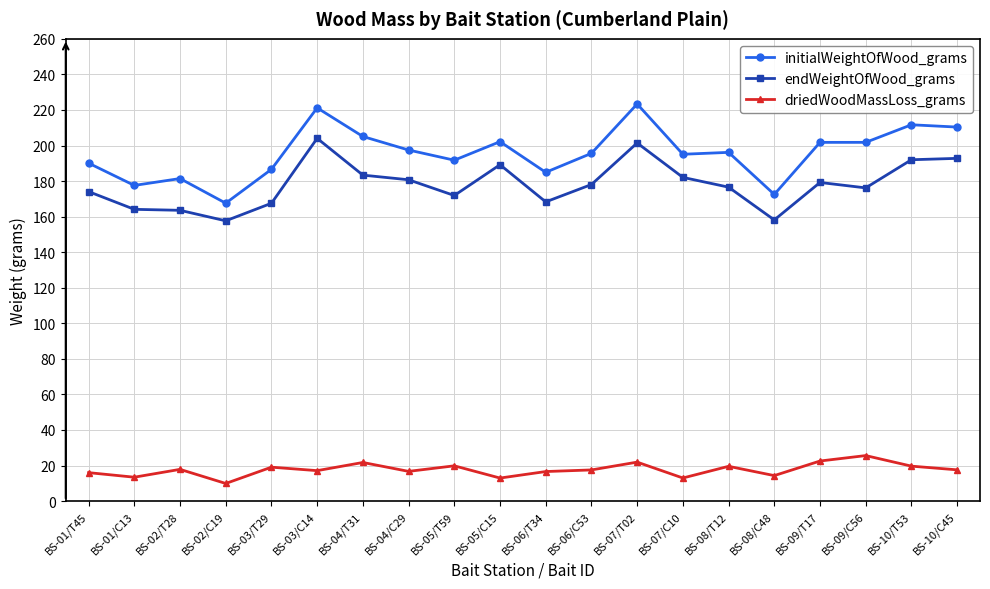

True or false: initialWeightOfWood_grams and driedWoodMassLoss_grams intersect in this chart.

False